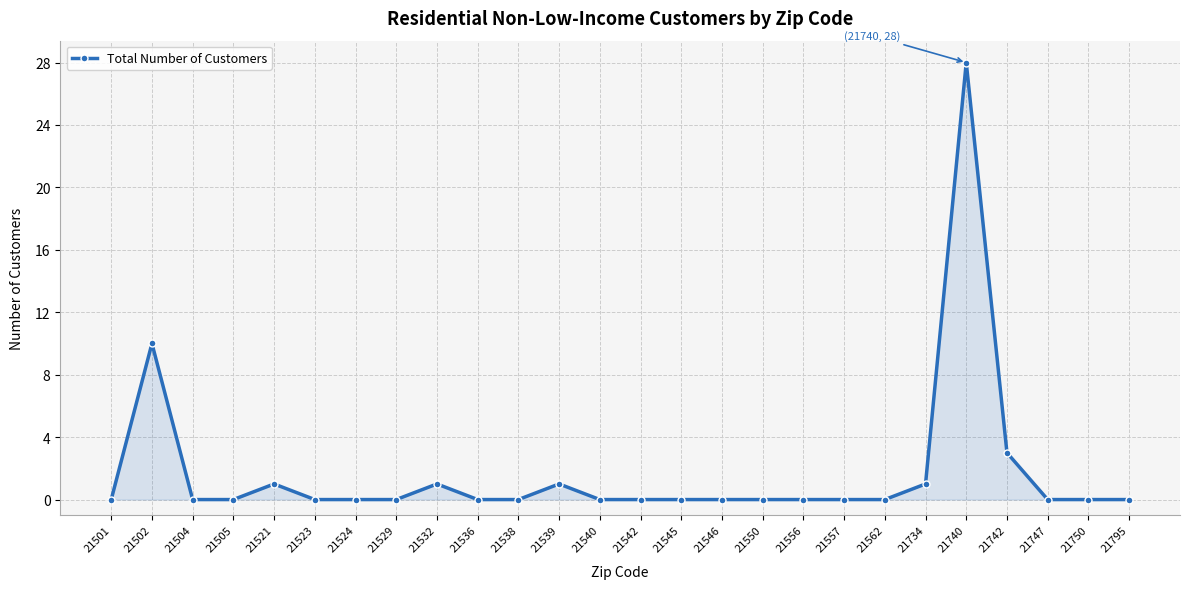

How many categories are shown in the chart?

26